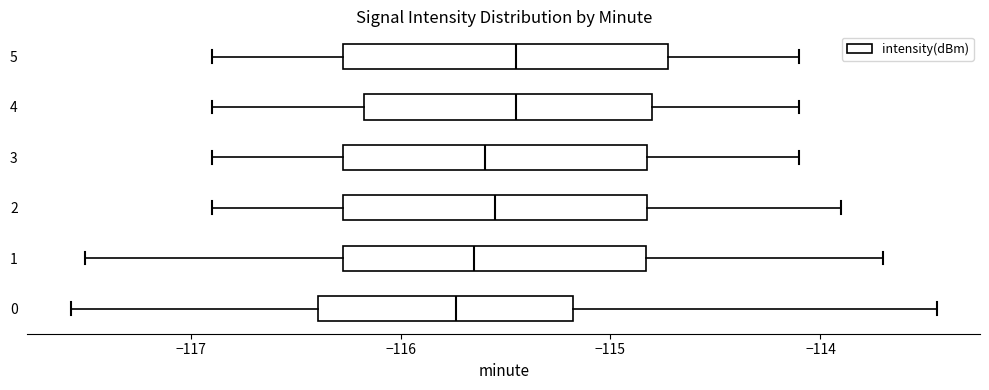

Which box is the widest, from its left edge to its right edge?

5